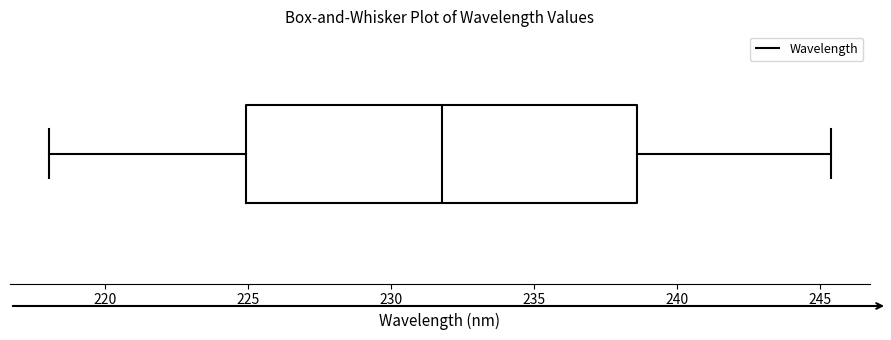

Read this box plot against the x-axis: the position of the median line, the range covered by the box, and the ends of both whiskers. The values are not printed on the chart, so give them approximately, as read against the axis.

median 232.0, box 225.0 to 238.5, whiskers 218.0 to 245.5